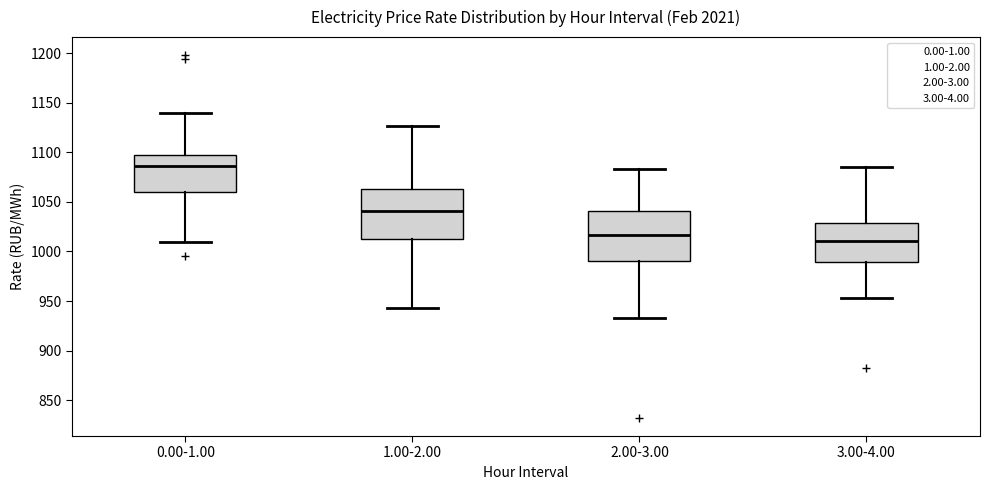

Reading left to right, read every box against the y-axis: the position of its median line, the range the box covers, and the ends of its whiskers. The values are not printed on the chart, so give them approximately, as read against the axis.

0.00-1.00: median 1085, box 1060 to 1100, whiskers 1010 to 1140
1.00-2.00: median 1040, box 1015 to 1065, whiskers 945 to 1125
2.00-3.00: median 1015, box 990 to 1040, whiskers 935 to 1085
3.00-4.00: median 1010, box 990 to 1030, whiskers 955 to 1085